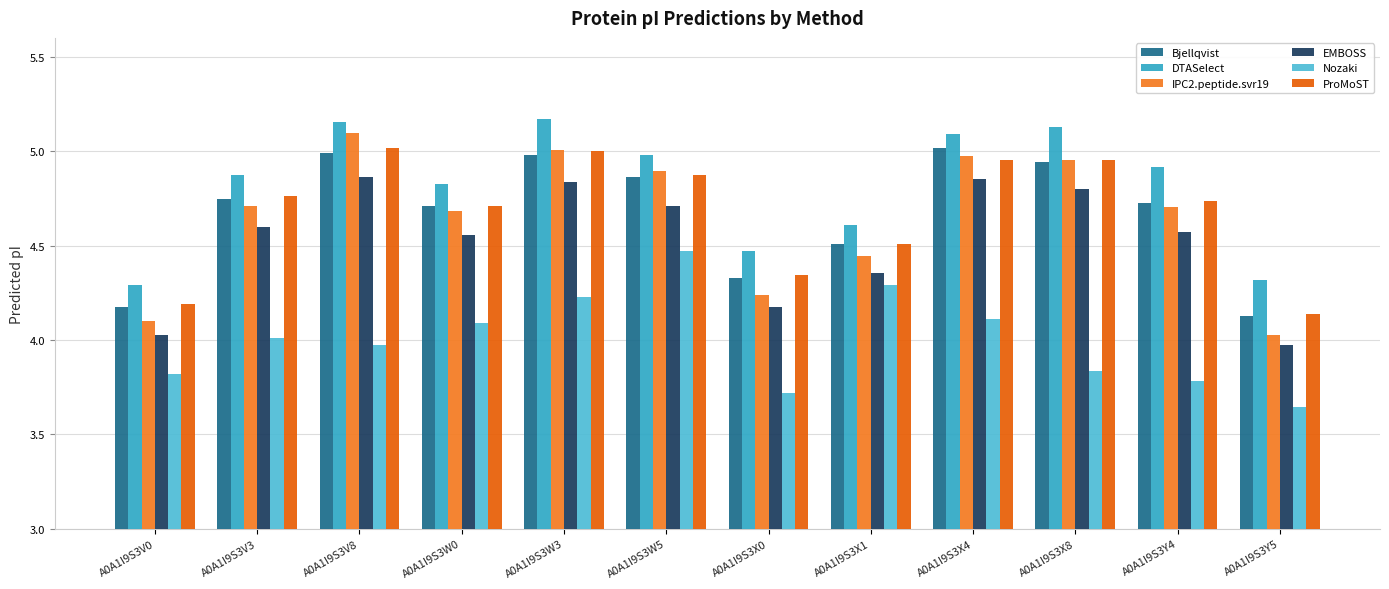

Does the chart contain any negative values?

No